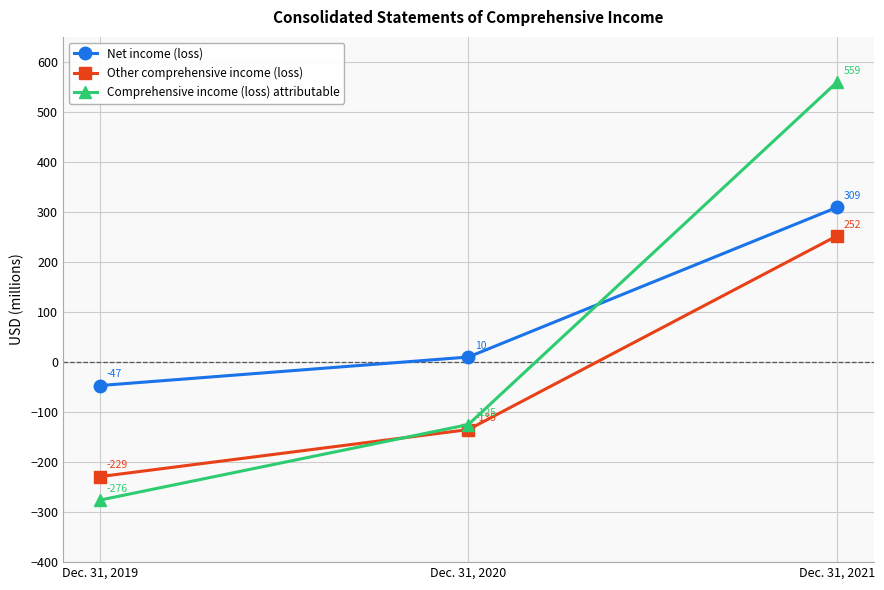

At how many categories does at least one series exceed 125?

1